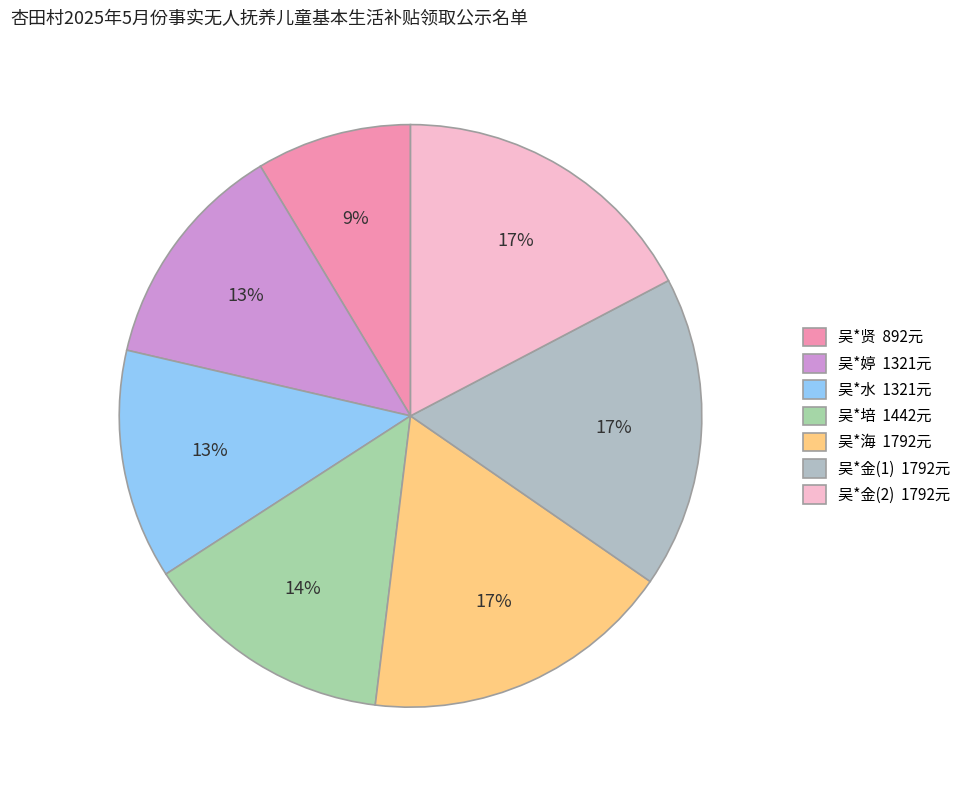

Which slice is the largest?

吴*海